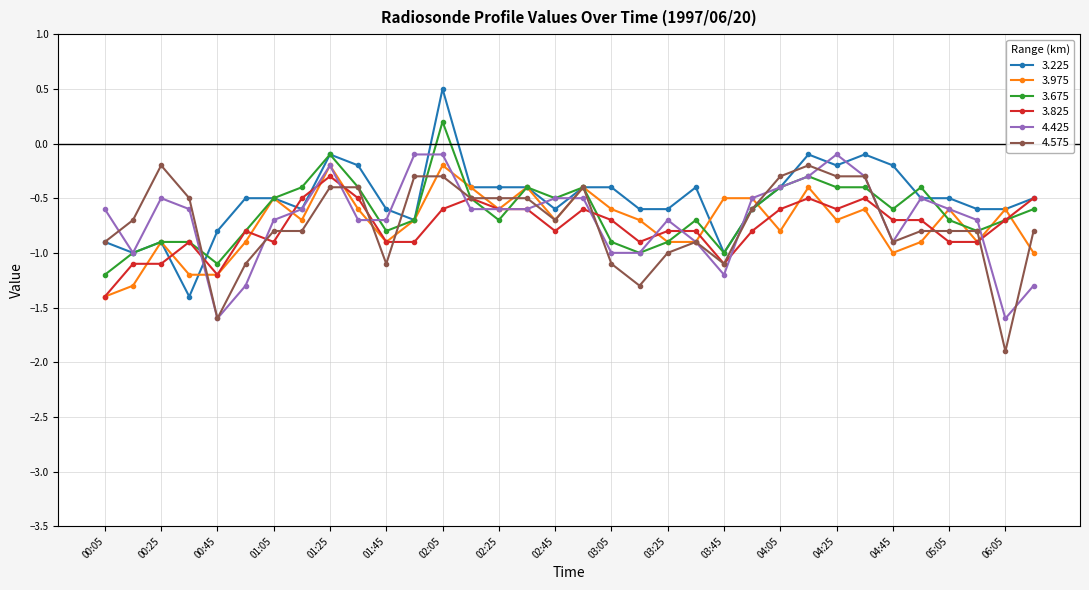

What is the minimum value for 4.575?

-1.9